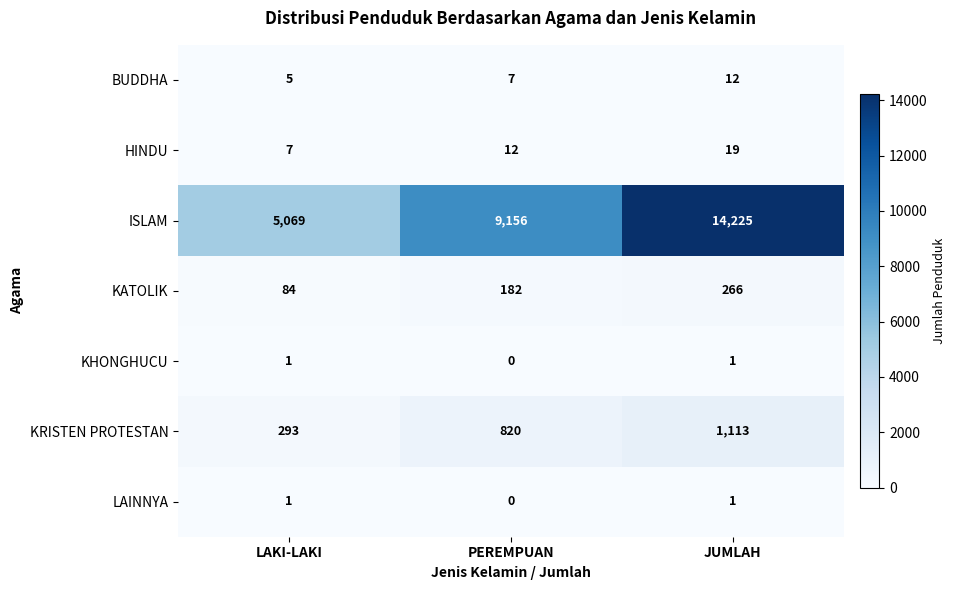

What is the maximum value shown in the chart?

14225